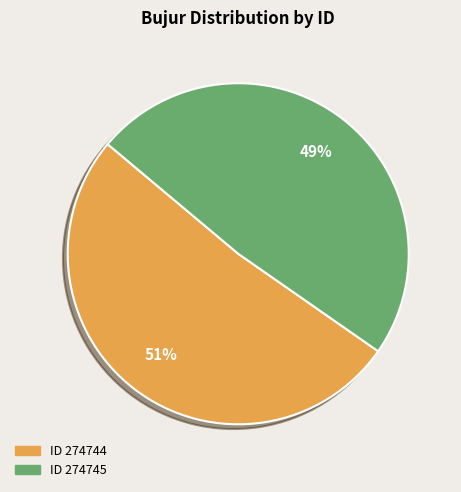

To the nearest percent, what is the average slice percentage?

50%